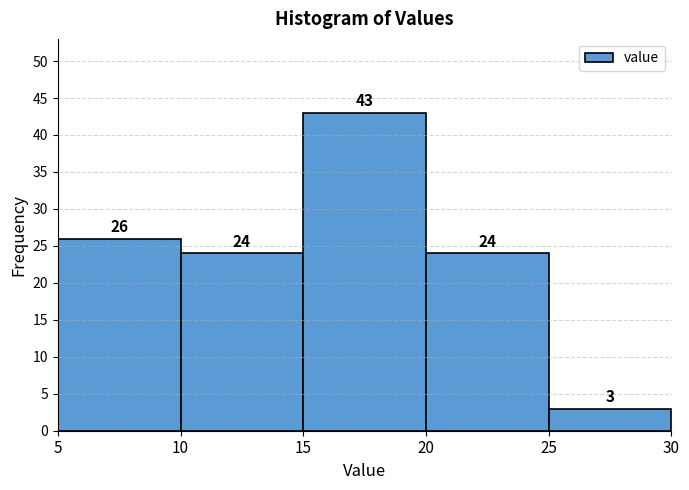

How tall is the bar that spans 20 to 25 on the x-axis?

24